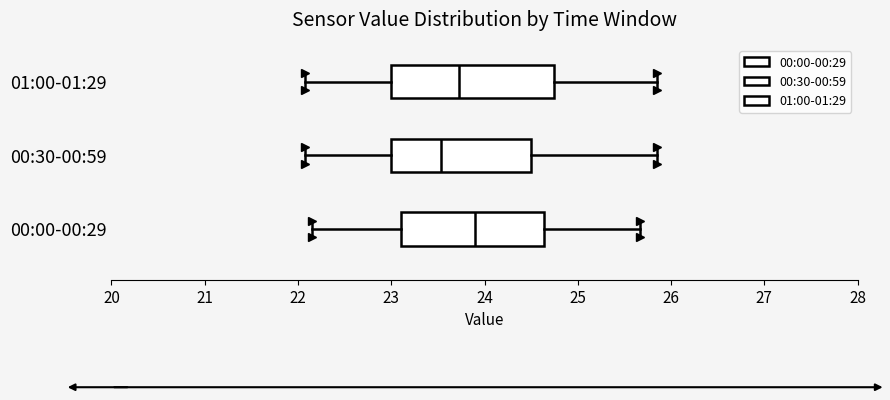

Which box is the widest, from its left edge to its right edge?

01:00-01:29